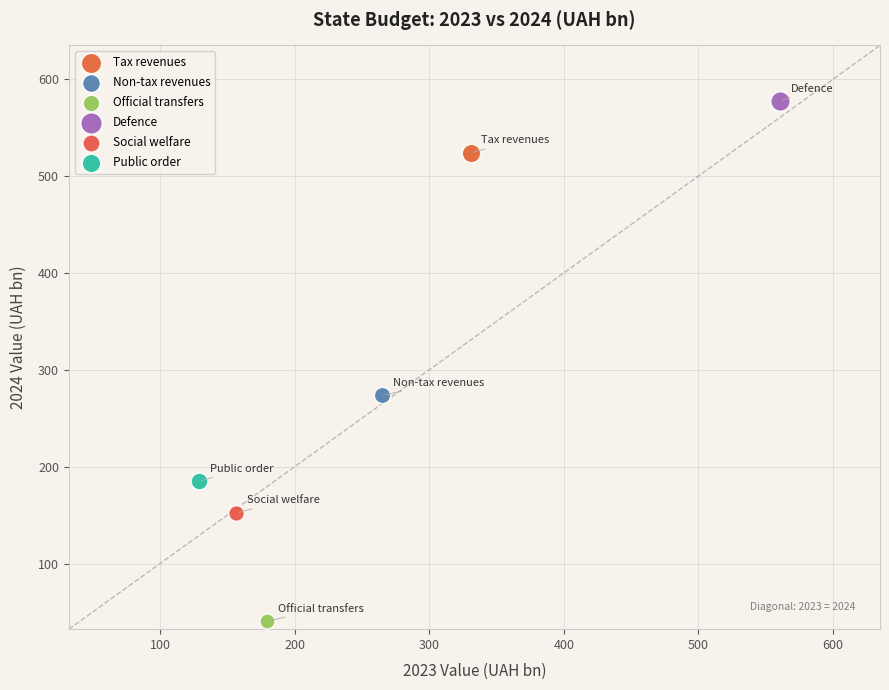

What are all the series names shown in the legend?

Tax revenues, Non-tax revenues, Official transfers, Defence, Social welfare, Public order